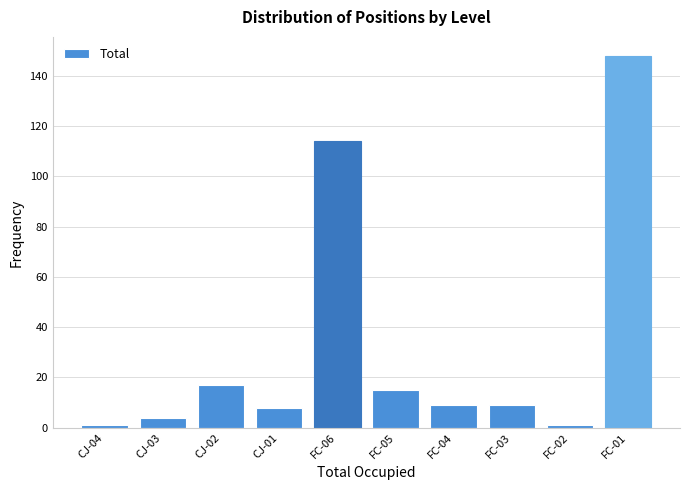

Reading left to right, what are all the values shown in this chart?

CJ-04=1	CJ-03=4	CJ-02=17	CJ-01=8	FC-06=114	FC-05=15	FC-04=9	FC-03=9	FC-02=1	FC-01=148